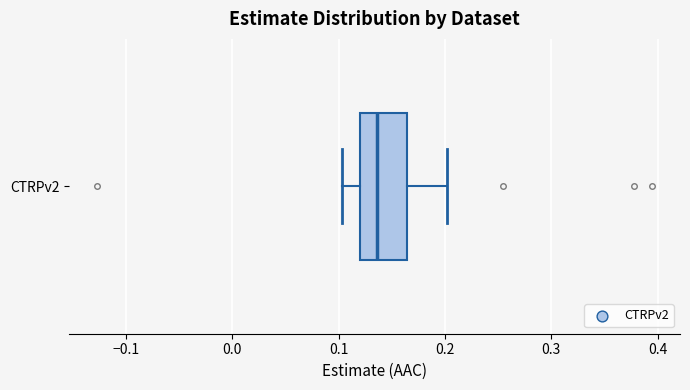

Transcribe this box plot: give where the median line is, the range the box spans, and where the two whiskers end, as read against the x-axis. The values are not printed on the chart, so give them approximately, as read against the axis.

median 0.14, box 0.12 to 0.16, whiskers 0.10 to 0.20